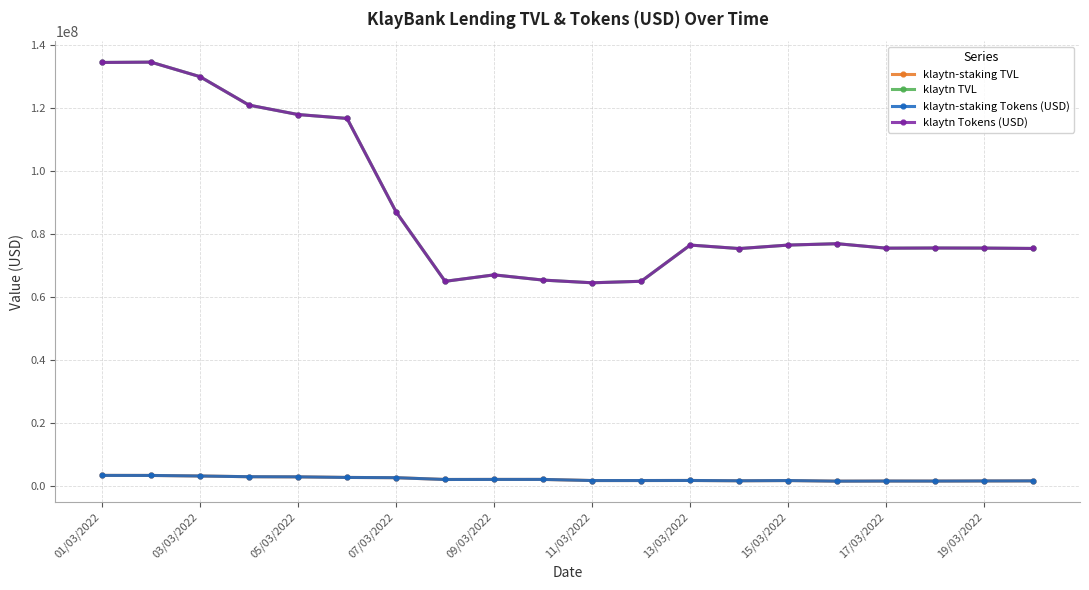

At which label does klaytn-staking Tokens (USD) first exceed 2100014?

01/03/2022